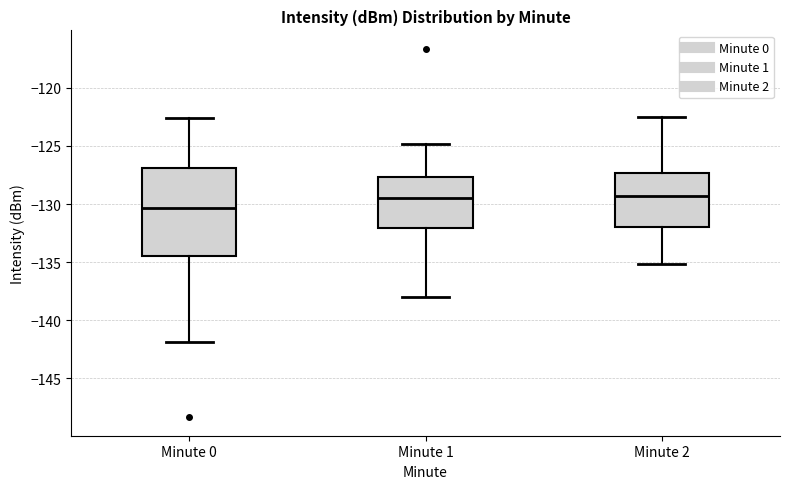

Which box is the tallest, from its lower edge to its upper edge?

Minute 0